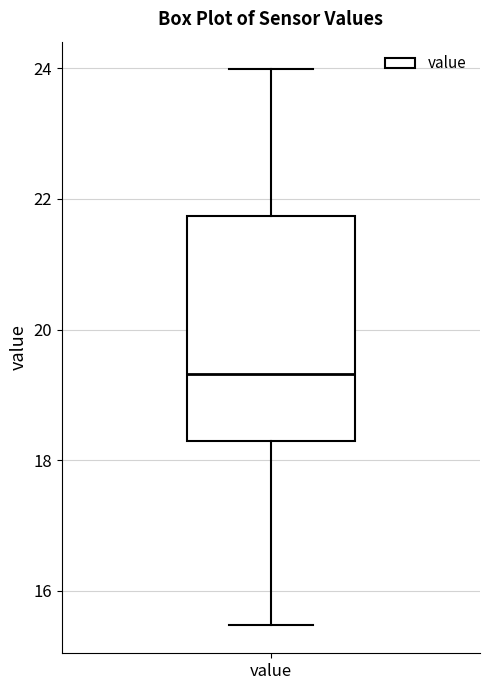

Transcribe this box plot: give where the median line is, the range the box spans, and where the two whiskers end, as read against the y-axis. The values are not printed on the chart, so give them approximately, as read against the axis.

median 19.4, box 18.2 to 21.8, whiskers 15.4 to 24.0